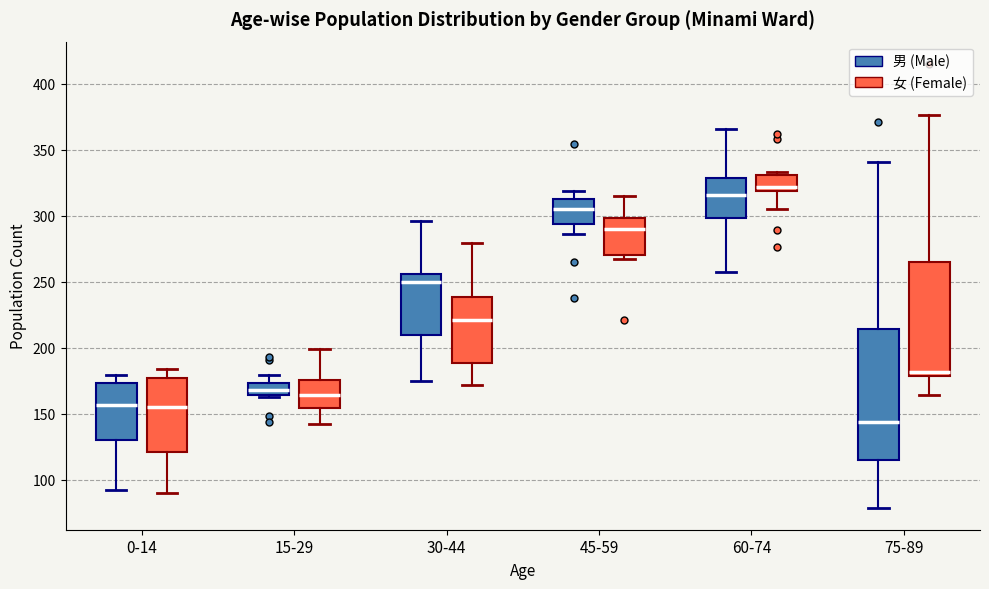

Reading left to right, read every box against the y-axis: the position of its median line, the range the box covers, and the ends of its whiskers. The values are not printed on the chart, so give them approximately, as read against the axis.

0-14 (男 (Male)): median 155, box 130 to 175, whiskers 90 to 180
0-14 (女 (Female)): median 155, box 120 to 175, whiskers 90 to 185
15-29 (男 (Male)): median 170, box 165 to 175, whiskers 165 to 180
15-29 (女 (Female)): median 165, box 155 to 175, whiskers 140 to 200
30-44 (男 (Male)): median 250, box 210 to 255, whiskers 175 to 295
30-44 (女 (Female)): median 220, box 190 to 240, whiskers 170 to 280
45-59 (男 (Male)): median 305, box 295 to 315, whiskers 285 to 320
45-59 (女 (Female)): median 290, box 270 to 300, whiskers 265 to 315
60-74 (男 (Male)): median 315, box 300 to 330, whiskers 255 to 365
60-74 (女 (Female)): median 320 (just above the box's lower edge), box 320 to 330, whiskers 305 to 335
75-89 (男 (Male)): median 145, box 115 to 215, whiskers 80 to 340
75-89 (女 (Female)): median 180 (just above the box's lower edge), box 180 to 265, whiskers 165 to 375